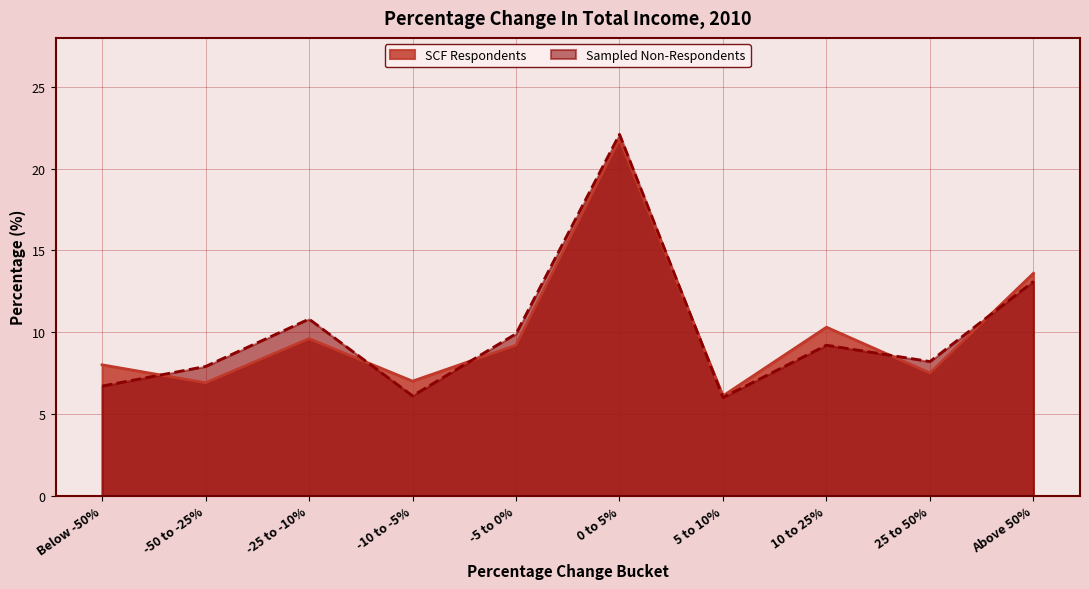

After their last crossing, which series has the higher values: SCF Respondents or Sampled Non-Respondents?

SCF Respondents